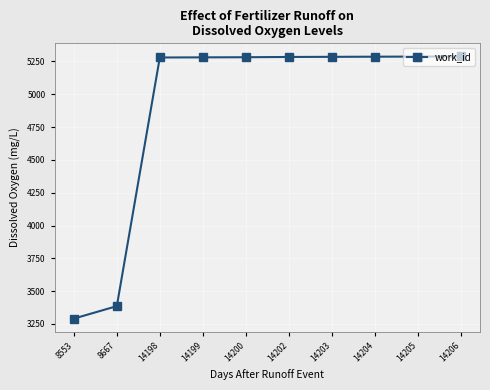

At which label is the value closest to 4289?

8667